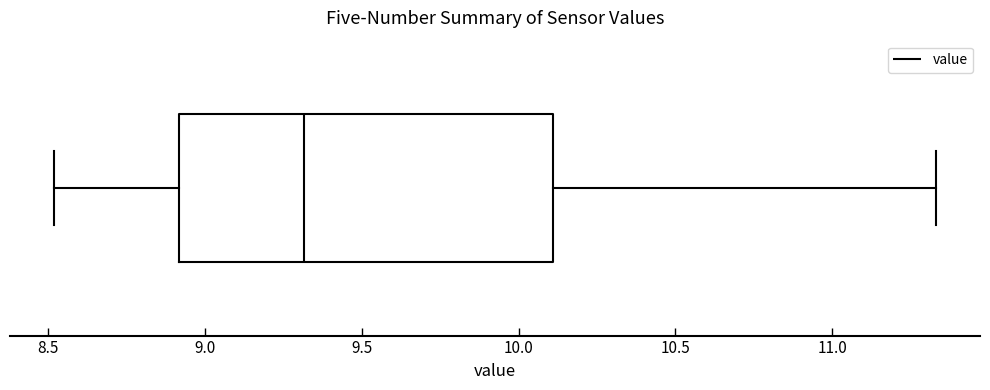

Read this box plot against the x-axis: the position of the median line, the range covered by the box, and the ends of both whiskers. The values are not printed on the chart, so give them approximately, as read against the axis.

median 9.30, box 8.90 to 10.10, whiskers 8.50 to 11.35